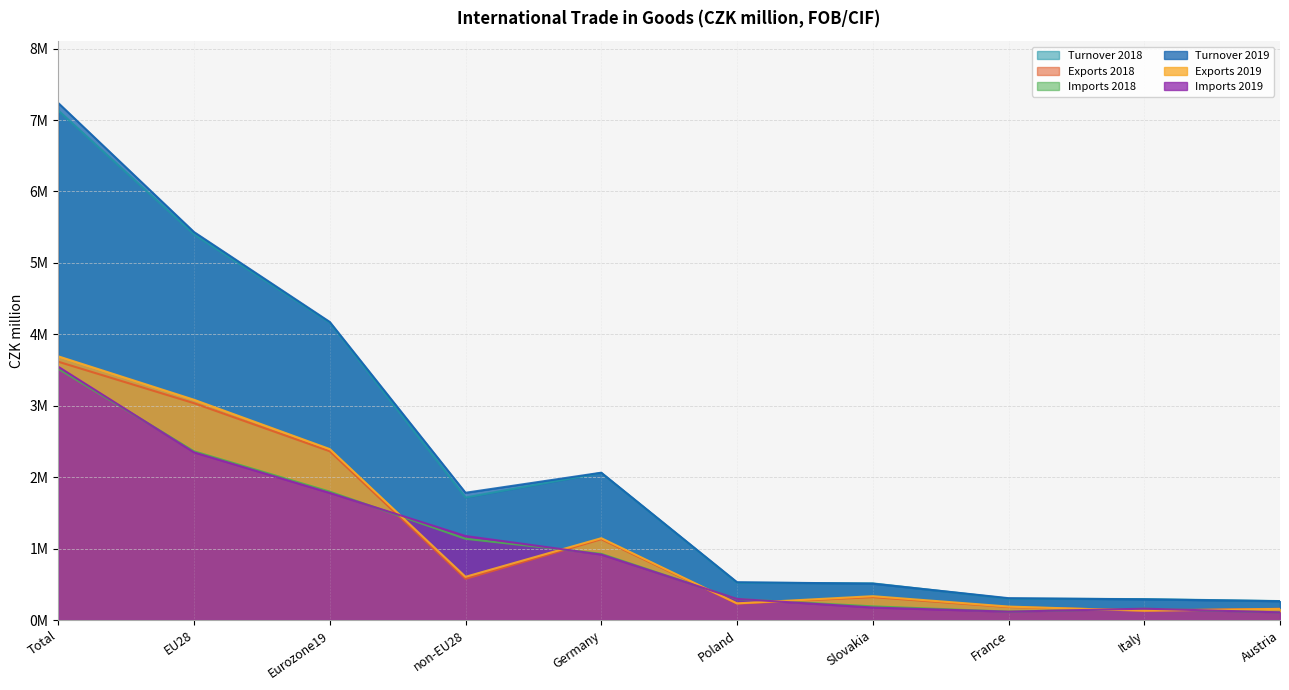

True or false: Turnover 2018 and Exports 2018 cross at least once.

False